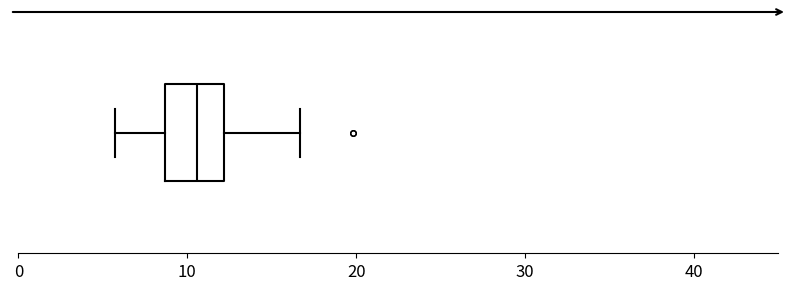

Read this box plot against the x-axis: the position of the median line, the range covered by the box, and the ends of both whiskers. The values are not printed on the chart, so give them approximately, as read against the axis.

median 11, box 9 to 12, whiskers 6 to 17